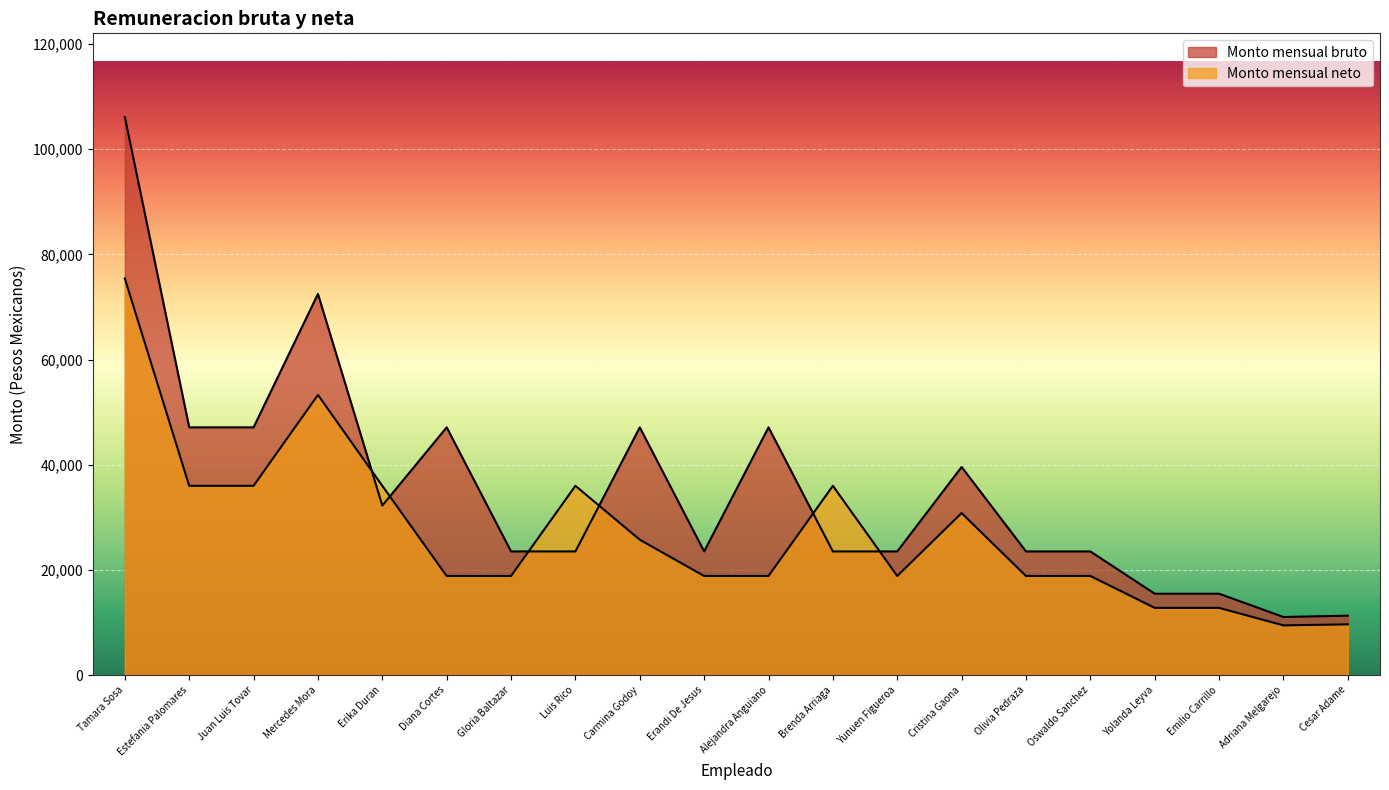

What is the value of the Monto mensual bruto point at the 20th from the left?

11295.2